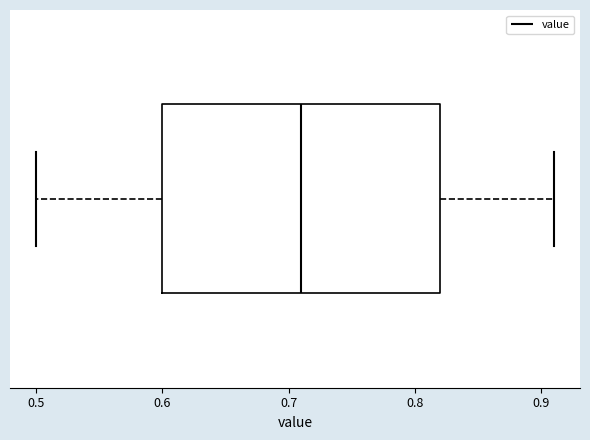

Transcribe this box plot: give where the median line is, the range the box spans, and where the two whiskers end, as read against the x-axis. The values are not printed on the chart, so give them approximately, as read against the axis.

median 0.71, box 0.60 to 0.82, whiskers 0.50 to 0.91